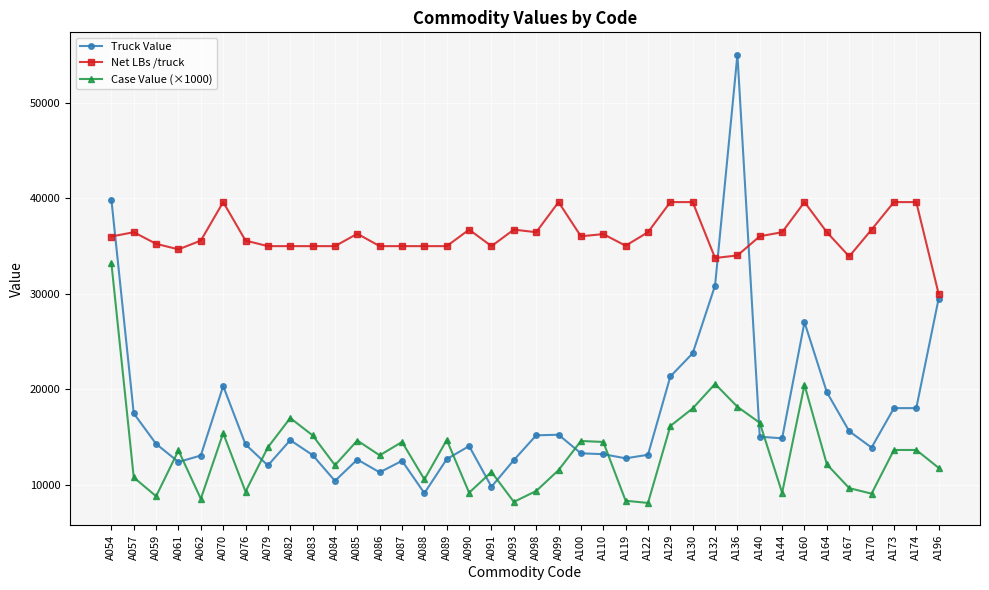

At which category does Case Value (×1000) reach its first local valley?

A059